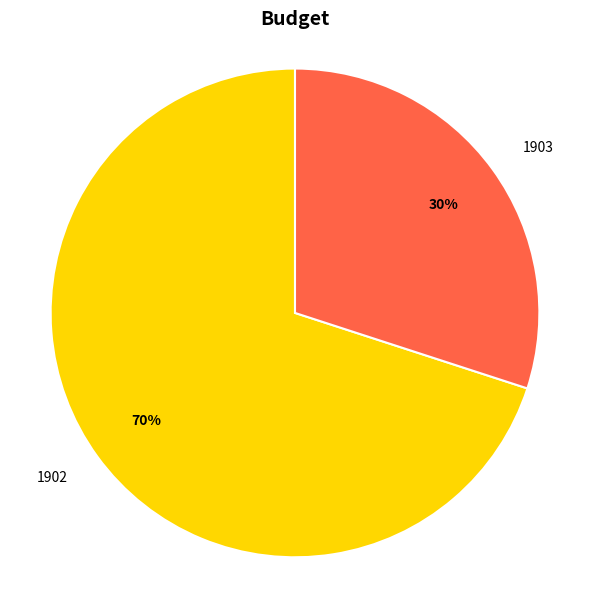

Is there any slice that represents more than half of the pie?

Yes